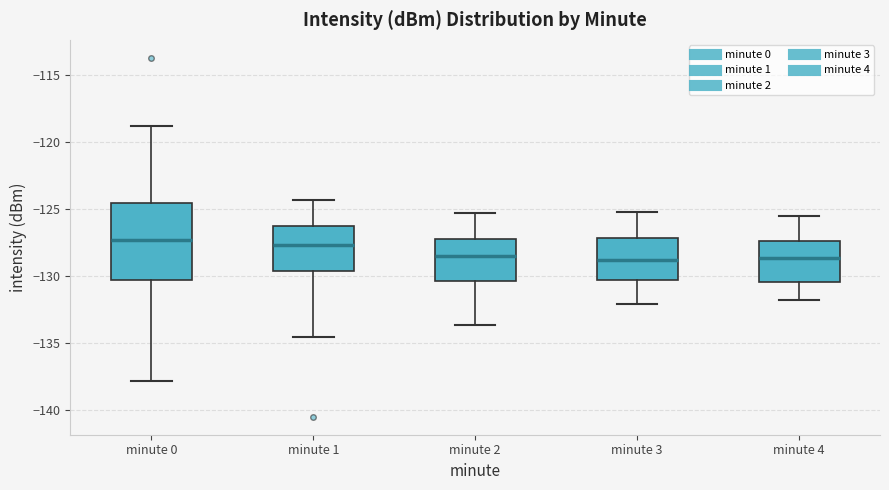

Which box is the tallest, from its lower edge to its upper edge?

minute 0